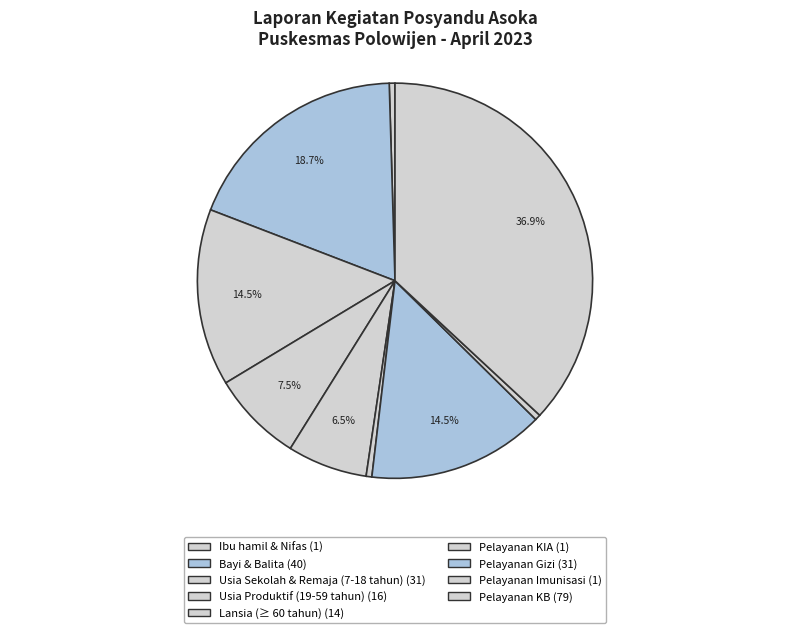

Is it true that Pelayanan KIA is 0% of the pie?

True